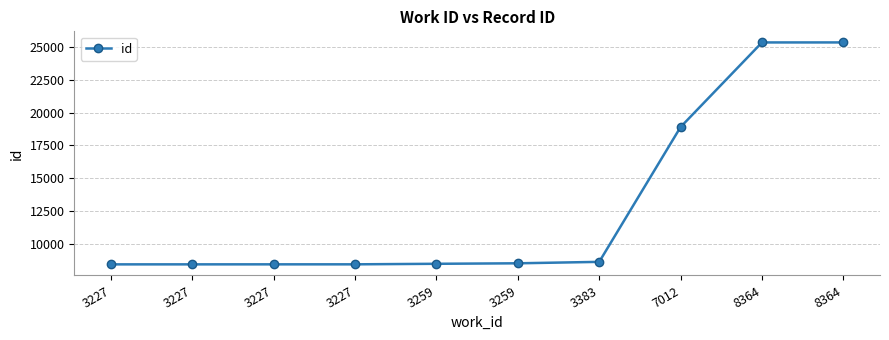

Which category has the highest value across all series?

8364